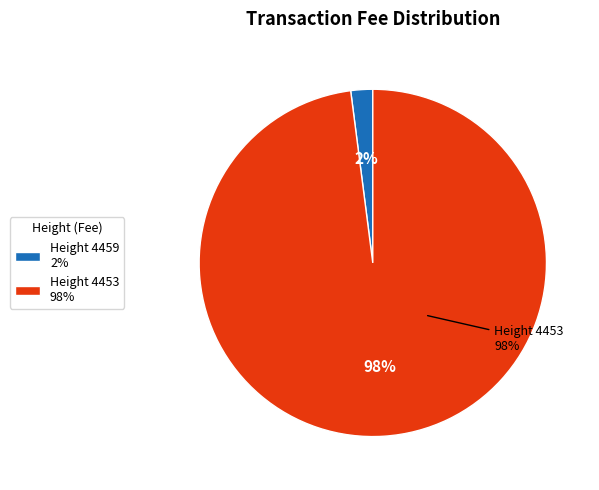

What percentage do 4459 and 4453 together represent?

100.0%